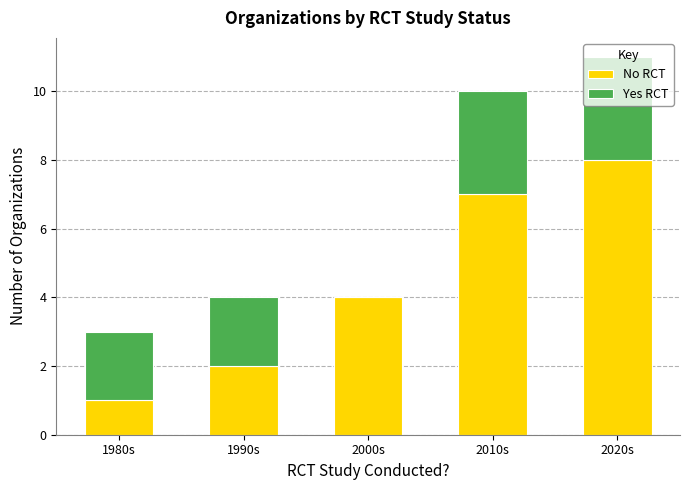

What is the total value across all series at 1990s?

4